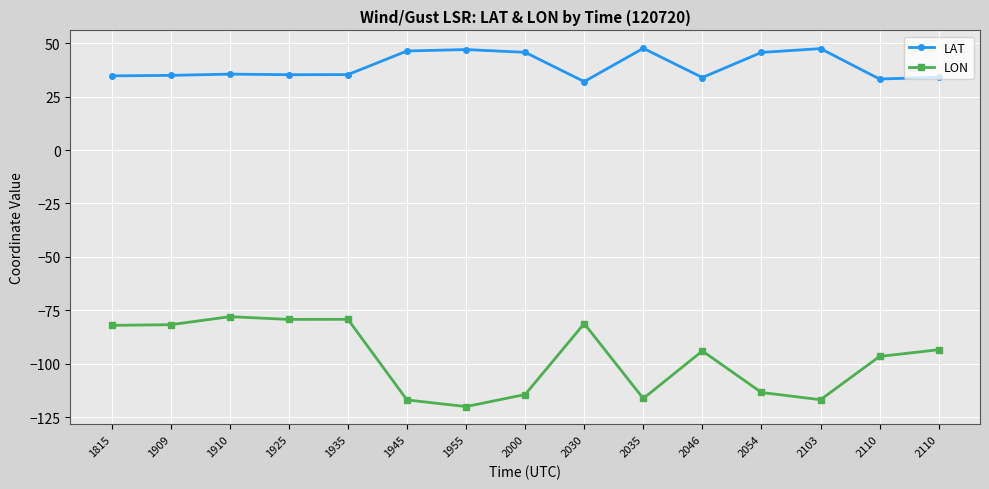

How many lines are shown in the chart?

2